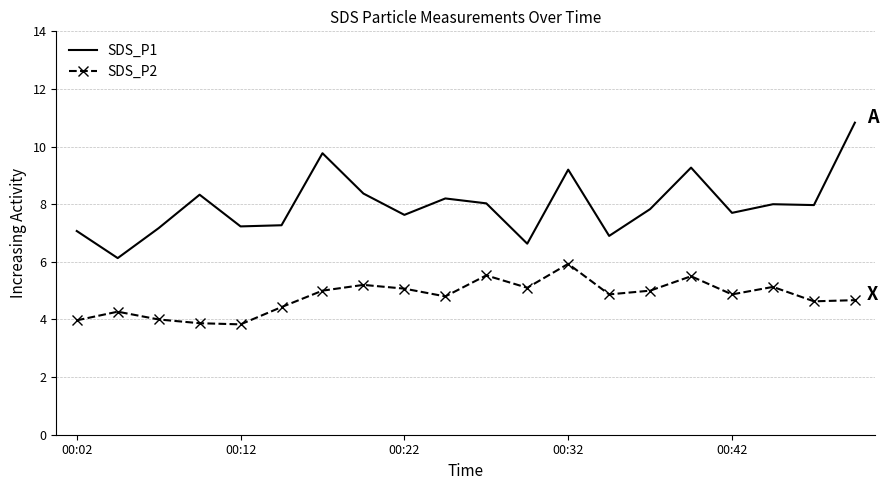

What is the difference between the maximum and minimum values in the SDS_P2 series?

2.1